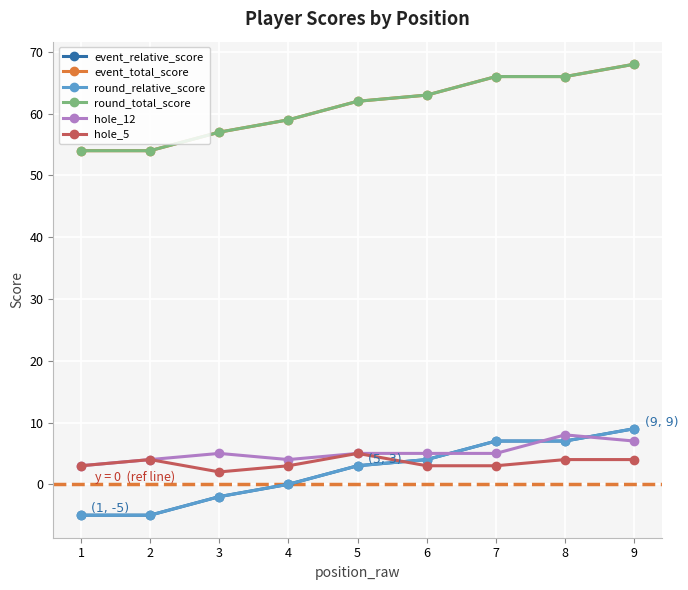

Is this an area chart (filled region under the line)?

No